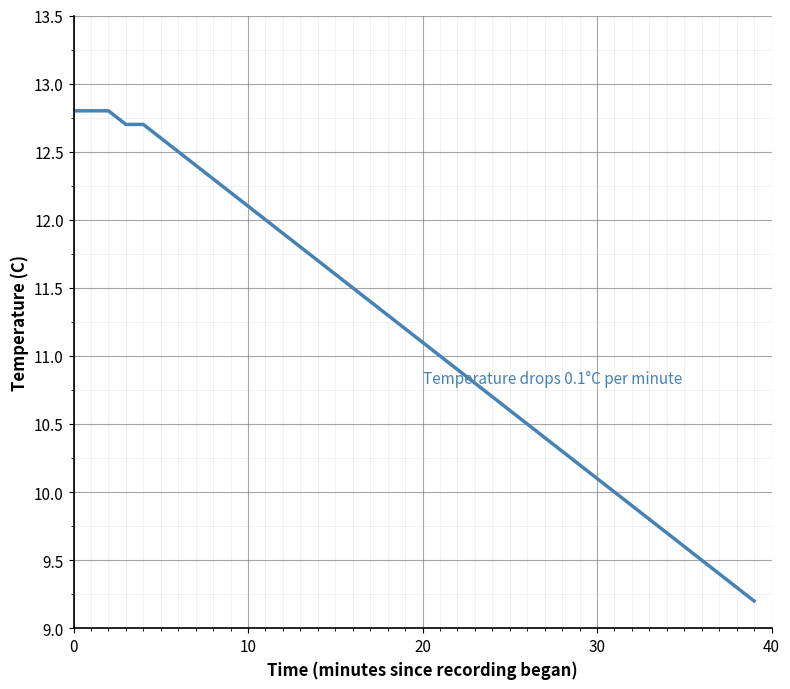

What is the maximum value shown in the chart?

12.8